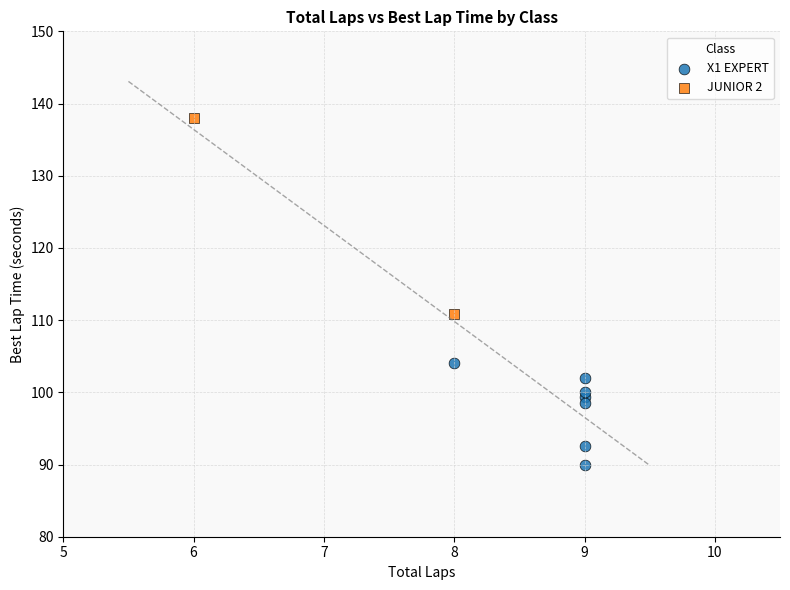

What are all the series names shown in the legend?

X1 EXPERT, JUNIOR 2